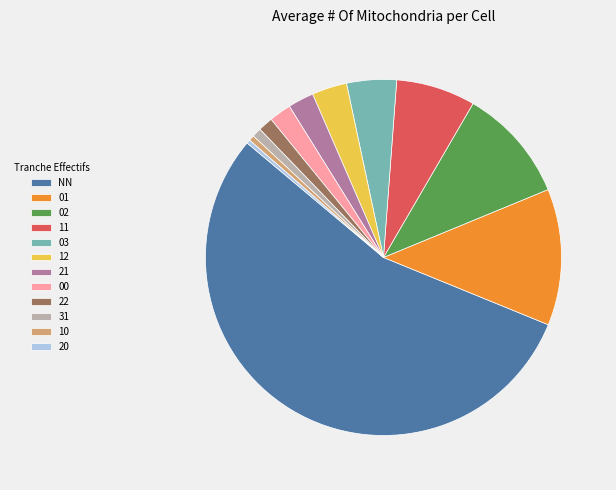

Approximately how many times larger is the value at 31 compared to 00?

0.4